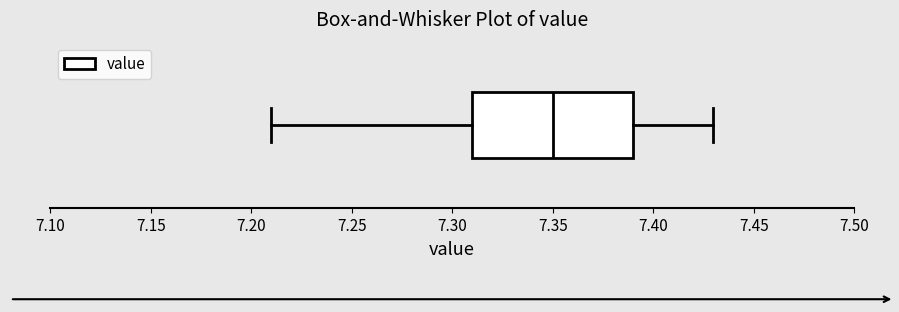

Where is the right edge of the box on the x-axis? The values are not printed on the chart, so give them approximately, as read against the axis.

7.39